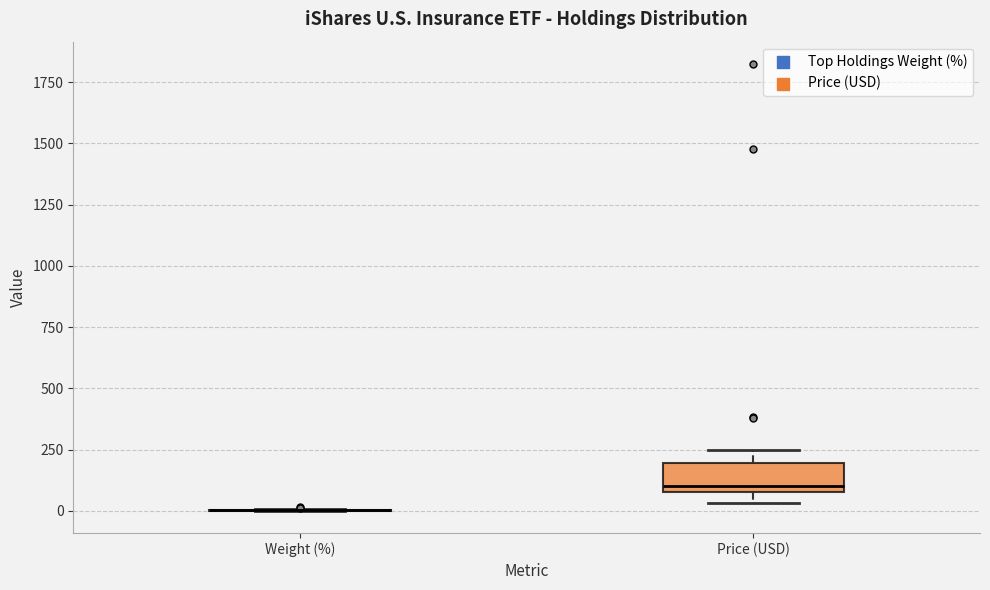

Reading left to right, read every box against the y-axis: the position of its median line, the range the box covers, and the ends of its whiskers. The values are not printed on the chart, so give them approximately, as read against the axis.

Weight (%): box collapsed to a line at 0, whiskers 0 to 0
Price (USD): median 100 (just above the box's lower edge), box 100 to 200, whiskers 50 to 250